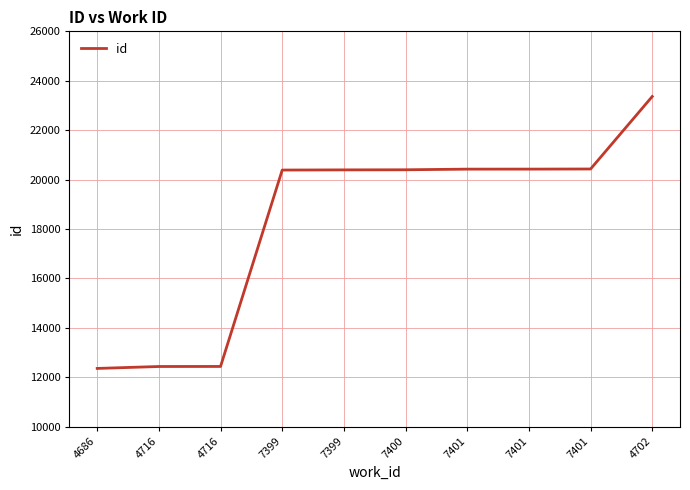

Reading right to left, transcribe all the data shown in this chart.

4702=23364	7401=20430	7401=20425	7401=20424	7400=20398	7399=20394	7399=20387	4716=12440	4716=12438	4686=12360